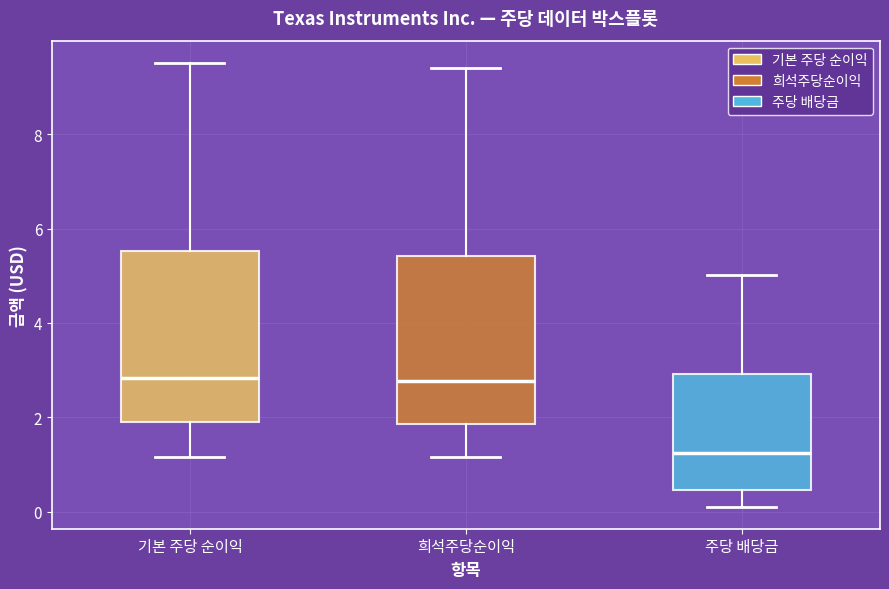

Where does the upper whisker of the box for 주당 배당금 end on the y-axis? The values are not printed on the chart, so give them approximately, as read against the axis.

5.0